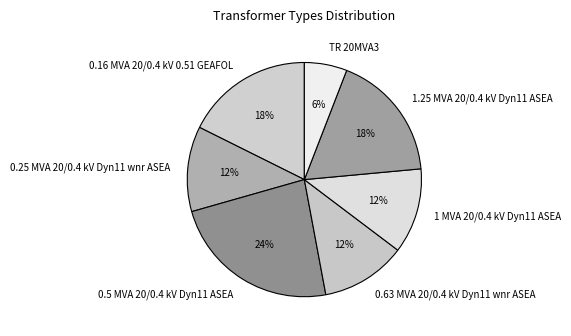

To the nearest percent, what portion does TR 20MVA3 represent?

6%